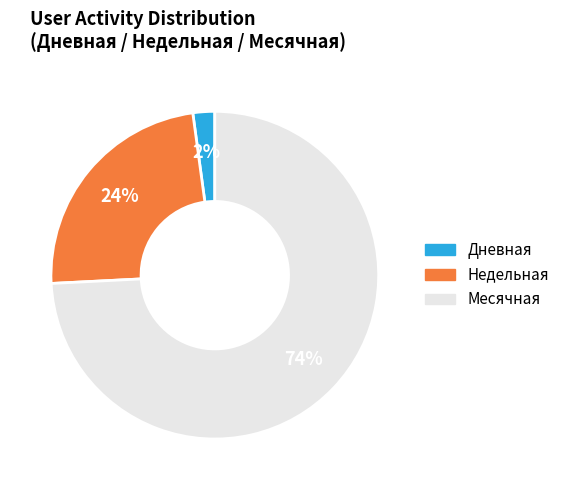

To the nearest percent, what is the average slice percentage?

33%